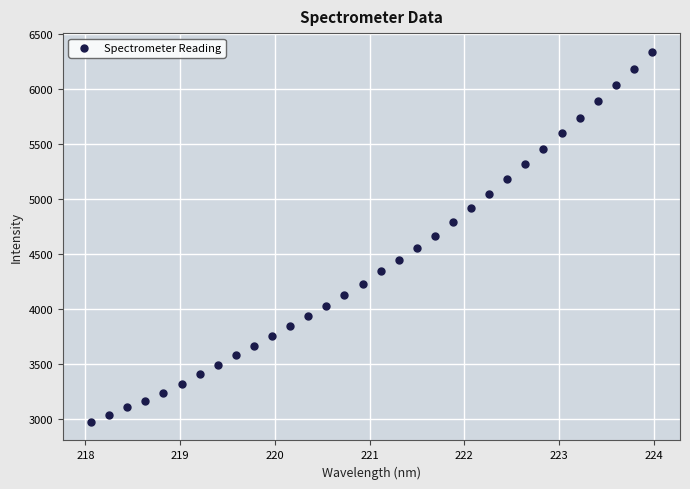

What is the range of X values (max minus min)?

5.9